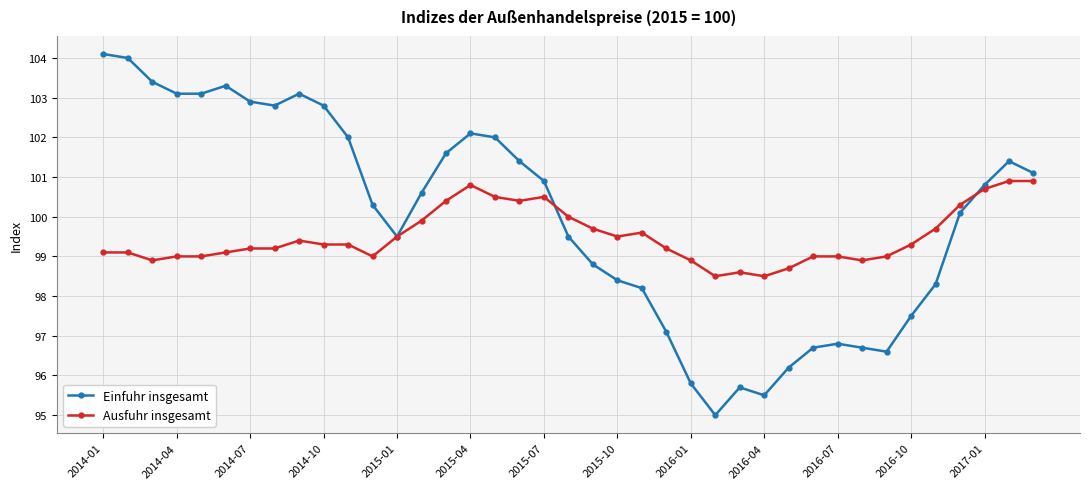

What is the value of the Einfuhr insgesamt point at the 39th from the left?

101.1